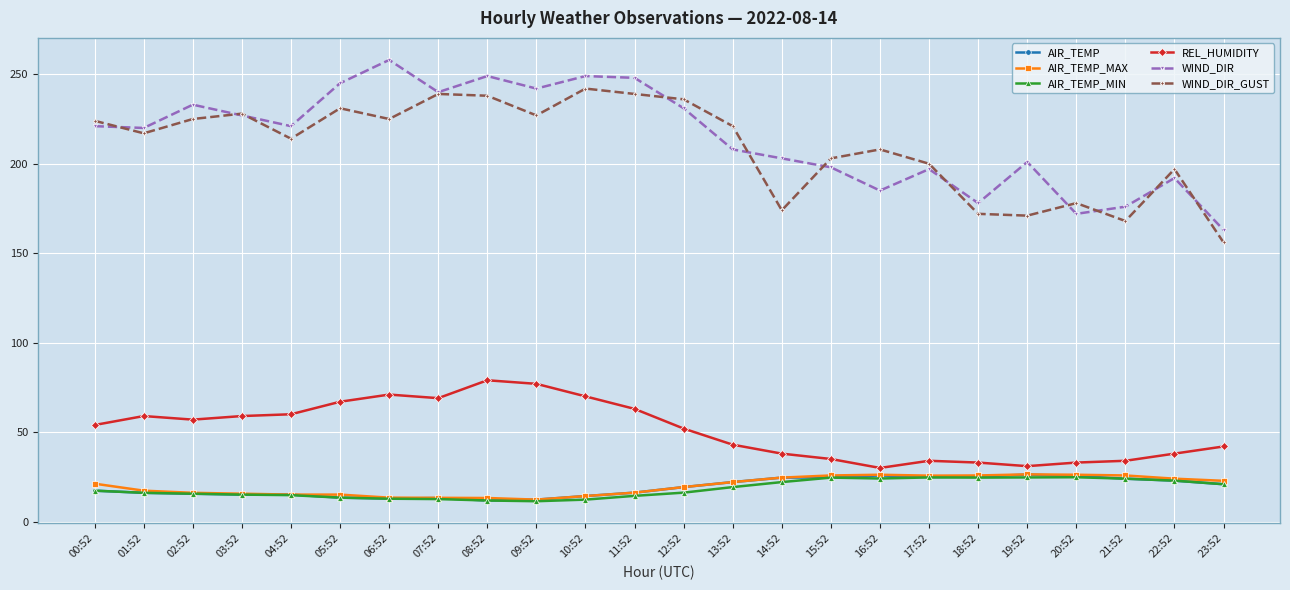

What is the total value across all series at 19:52?

480.4